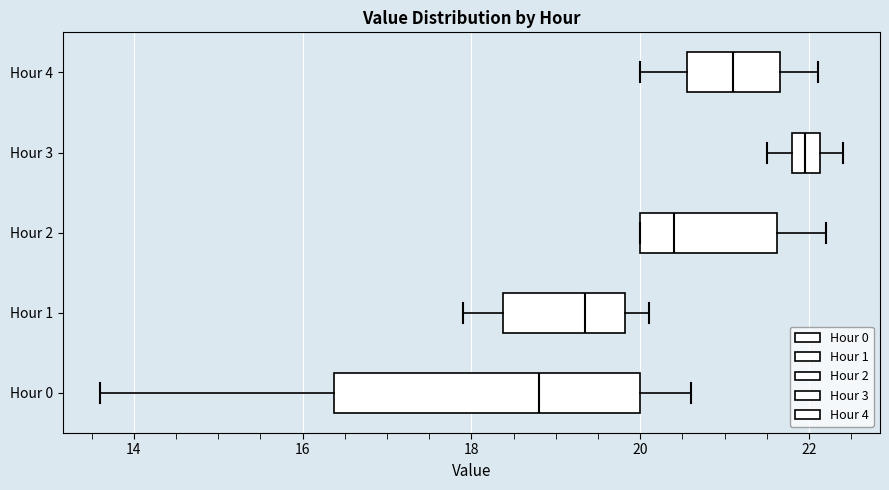

Which box is the widest, from its left edge to its right edge?

Hour 0